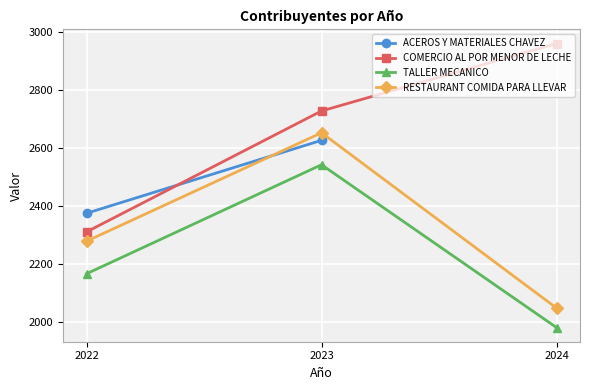

Which category has the lowest value in the TALLER MECANICO series?

2024